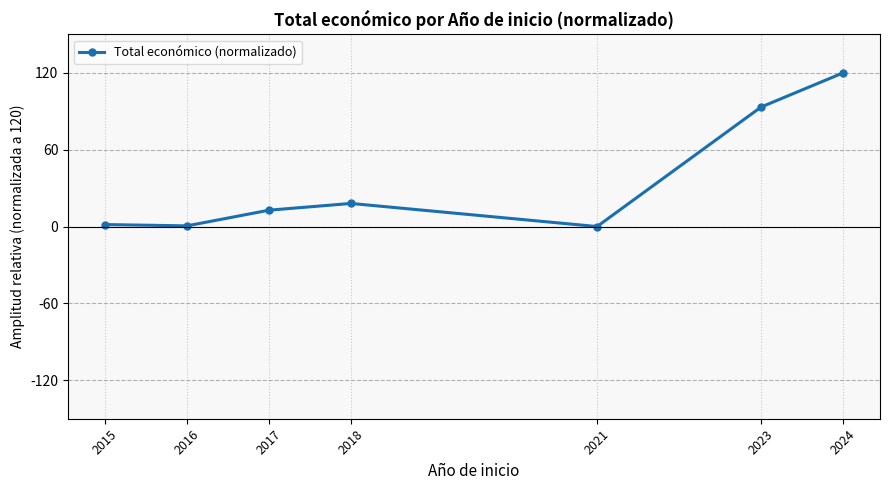

Is it true that the value at 2023 is 123.5?

False